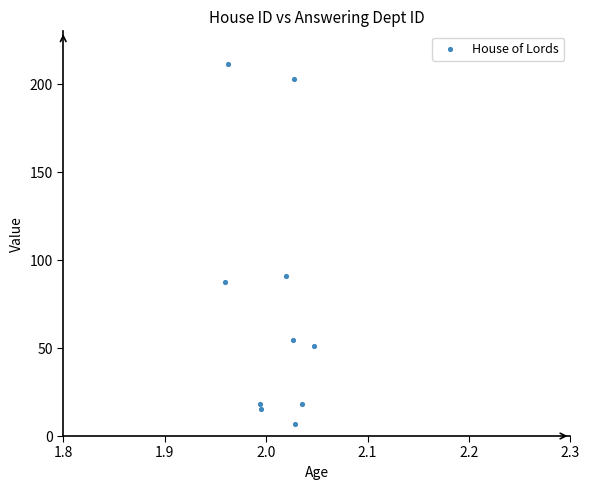

What Y value in the scatter plot is closest to 108?

91.2